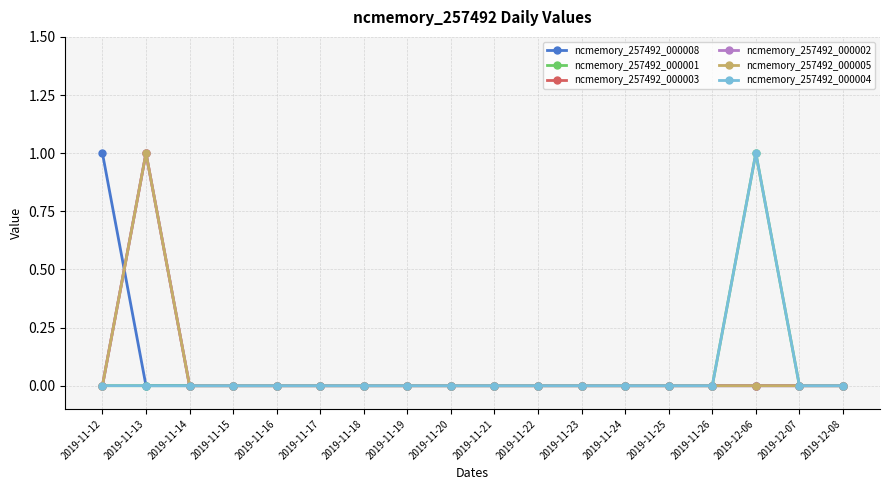

List the labels in order of ncmemory_257492_000002 value, largest first.

2019-11-13, 2019-11-12, 2019-11-14, 2019-11-15, 2019-11-16, 2019-11-17, 2019-11-18, 2019-11-19, 2019-11-20, 2019-11-21, 2019-11-22, 2019-11-23, 2019-11-24, 2019-11-25, 2019-11-26, 2019-12-06, 2019-12-07, 2019-12-08